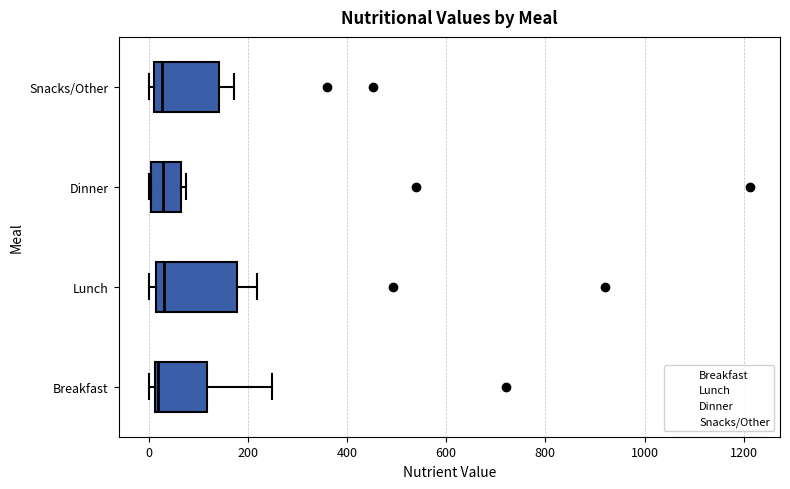

Reading bottom to top, transcribe this box plot: for each box, give where its median line is, the range the box spans, and where its two whiskers end, as read against the x-axis. The values are not printed on the chart, so give them approximately, as read against the axis.

Breakfast: median 20 (just right of the box's left edge), box 20 to 120, whiskers 0 to 240
Lunch: median 40, box 20 to 180, whiskers 0 to 220
Dinner: median 20, box 0 to 60, whiskers 0 to 80
Snacks/Other: median 20 (just right of the box's left edge), box 20 to 140, whiskers 0 to 180